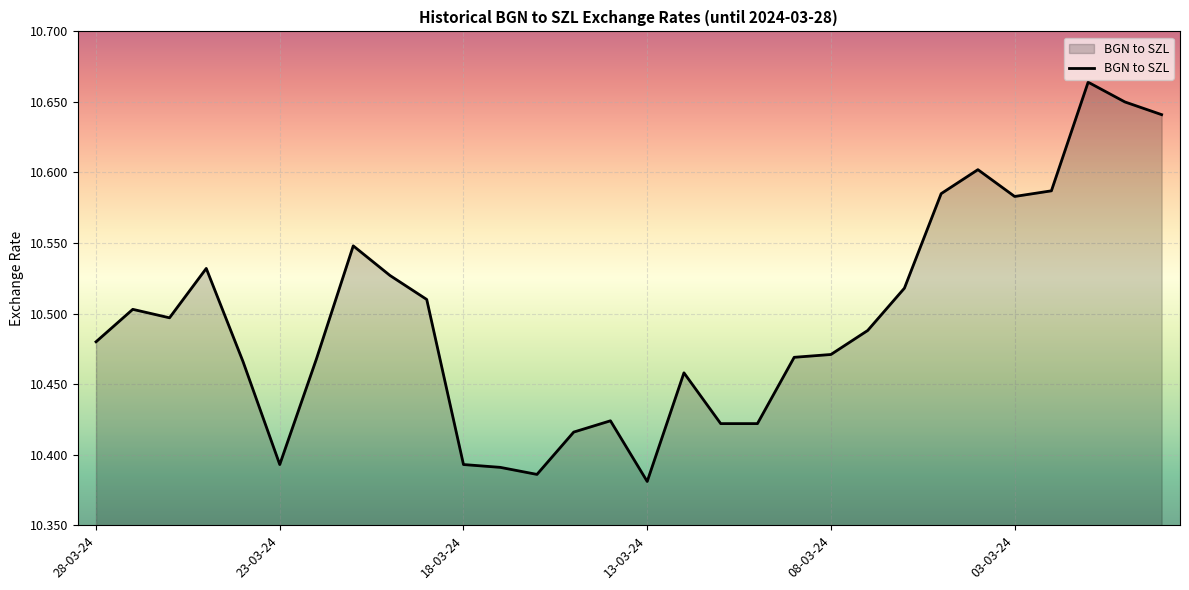

What is the difference between the maximum and minimum values?

0.3